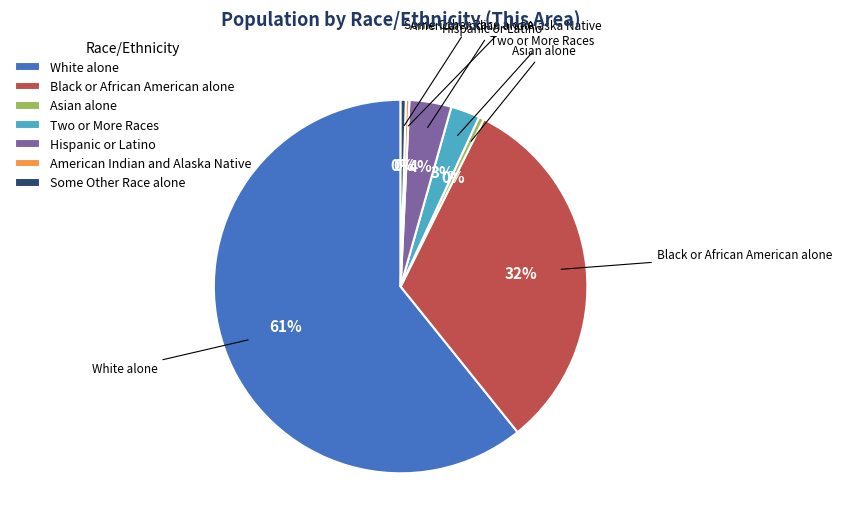

What is the largest slice in the pie chart?

White alone